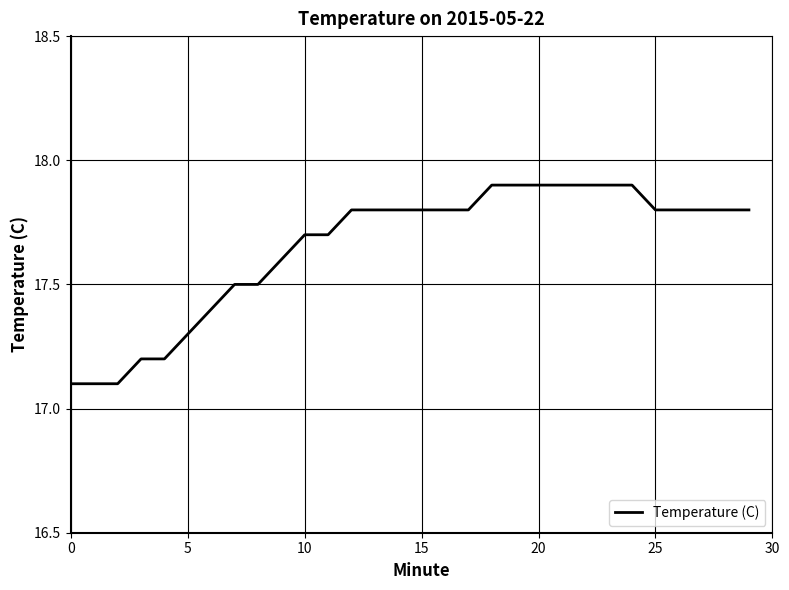

What is the smallest value displayed?

17.1